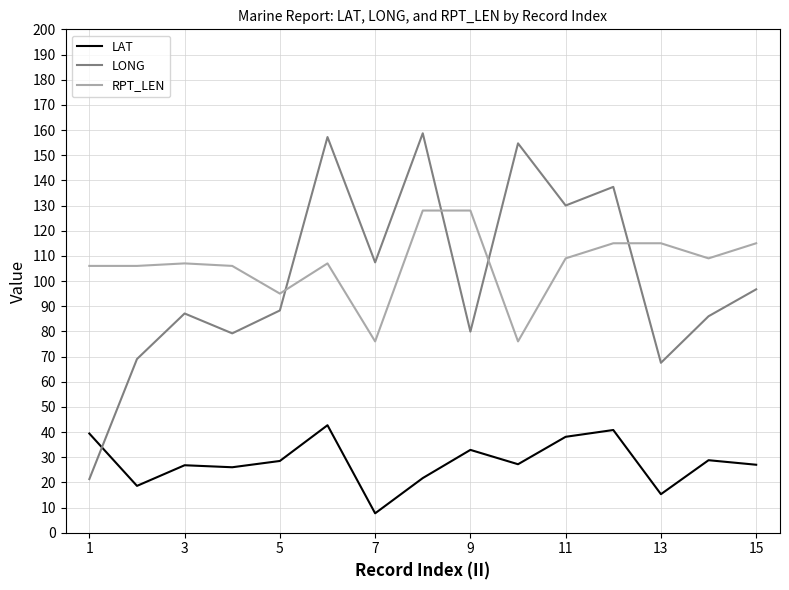

Does the chart display data point markers on the line(s)?

No